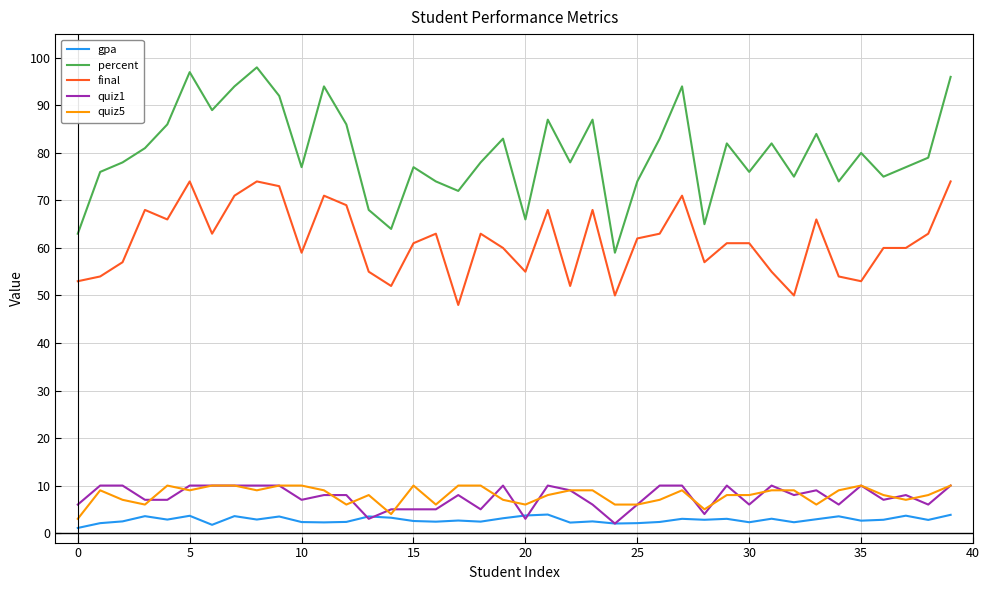

Which series has the largest total across all categories?

percent